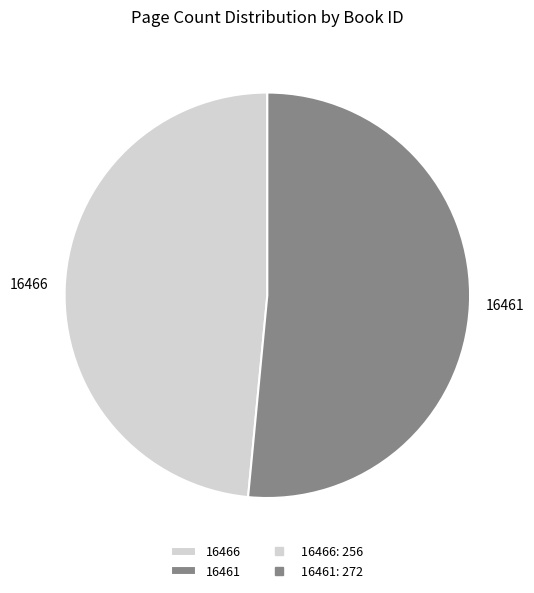

Count the number of slices in the pie.

2